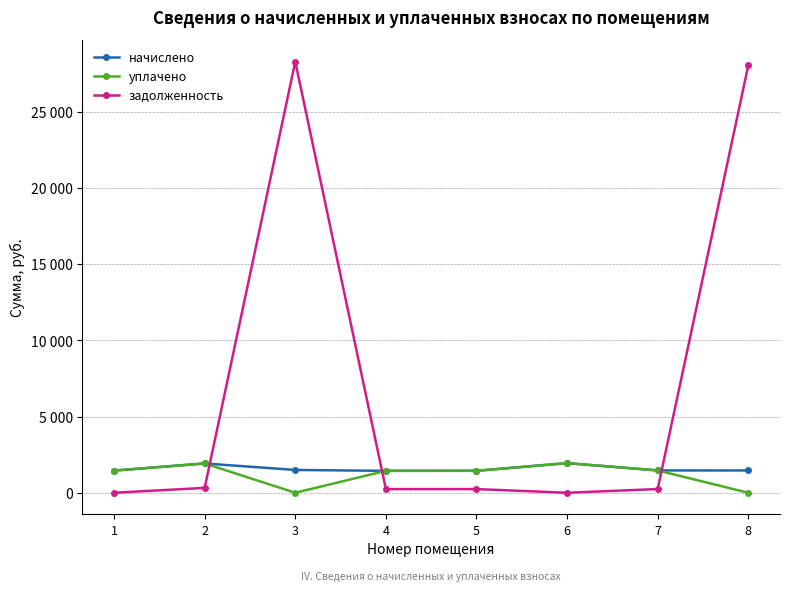

Is this an area chart (filled region under the line)?

No